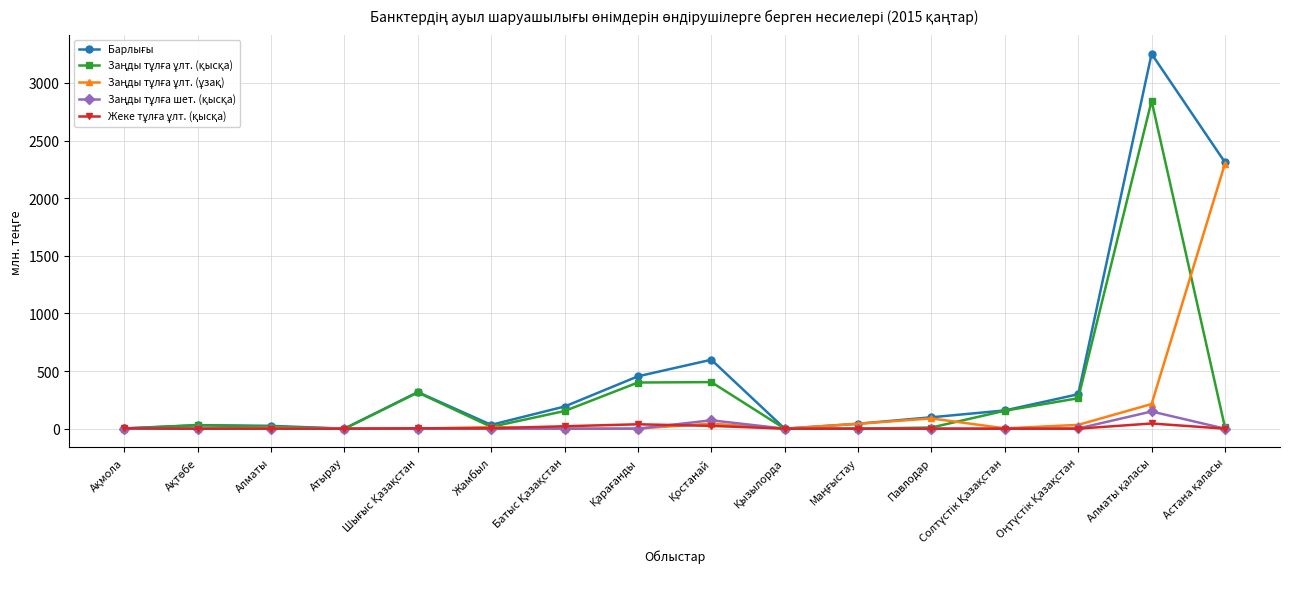

What is the label of the 6th point from the left?

Жамбыл